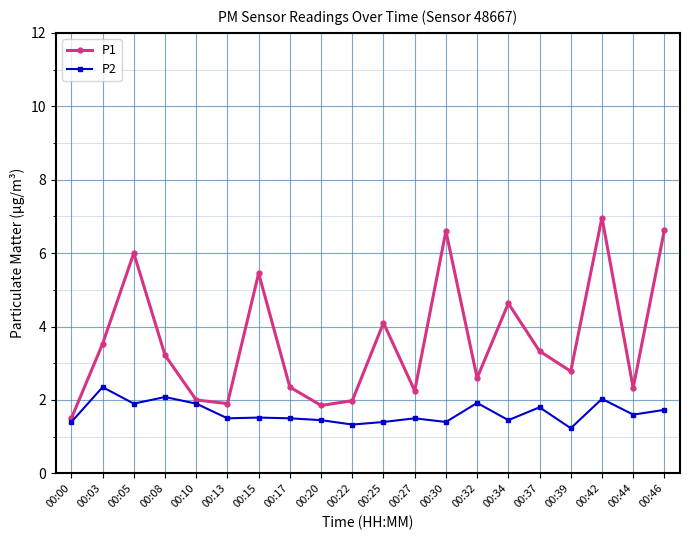

Does the chart have visible grid lines?

Yes